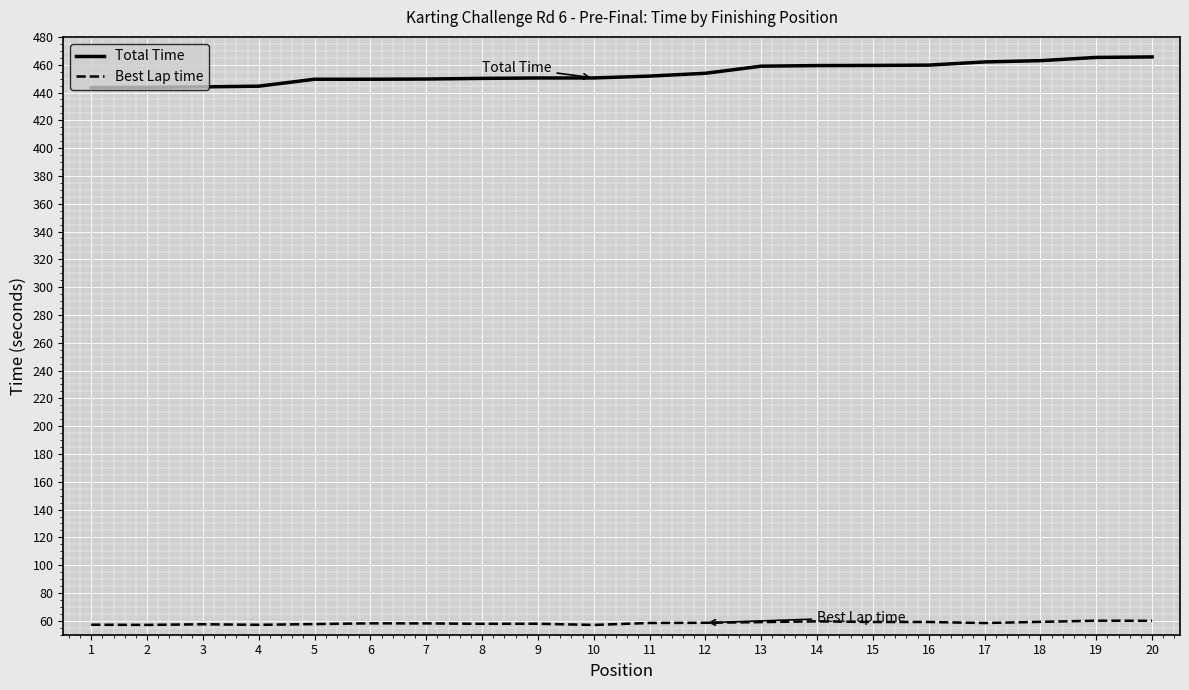

Is the value of Best Lap time at 15 greater than the value of Total Time at 14?

No